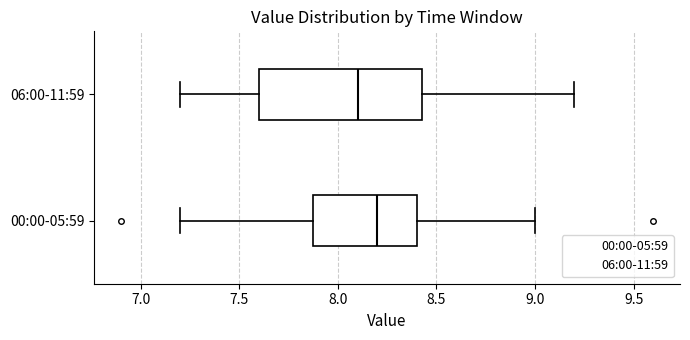

Reading bottom to top, read every box against the x-axis: the position of its median line, the range the box covers, and the ends of its whiskers. The values are not printed on the chart, so give them approximately, as read against the axis.

00:00-05:59: median 8.20, box 7.90 to 8.40, whiskers 7.20 to 9.00
06:00-11:59: median 8.10, box 7.60 to 8.45, whiskers 7.20 to 9.20